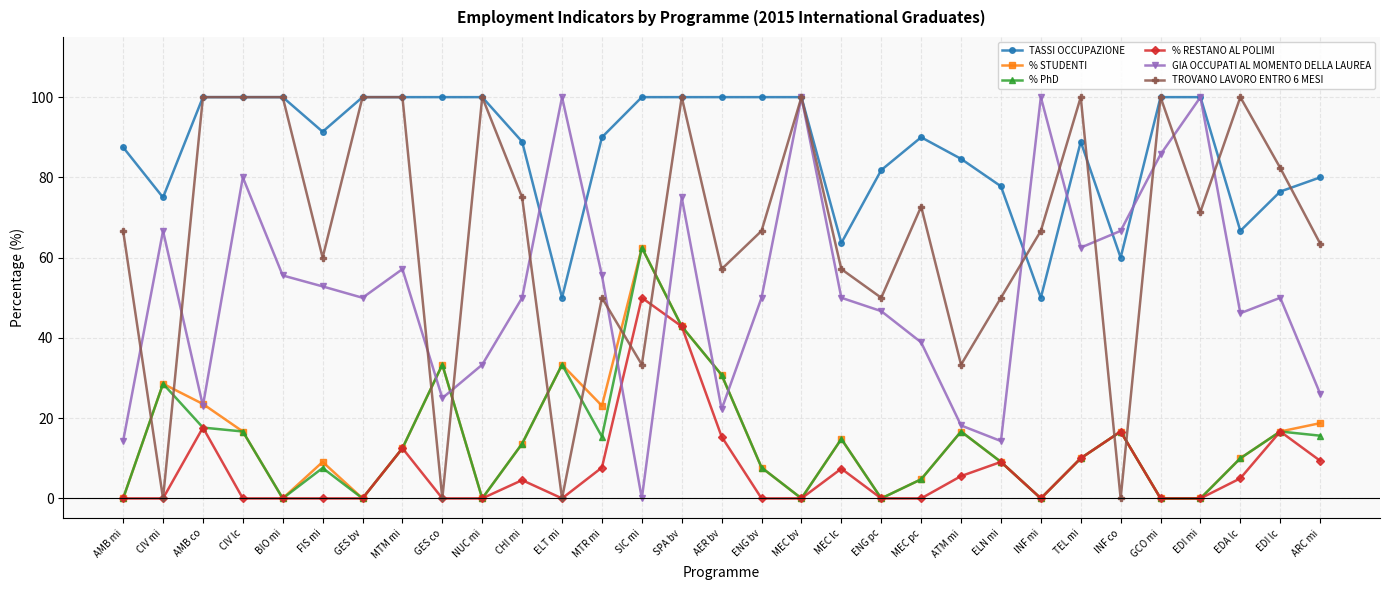

True or false: TROVANO LAVORO ENTRO 6 MESI and % RESTANO AL POLIMI cross at least once.

True